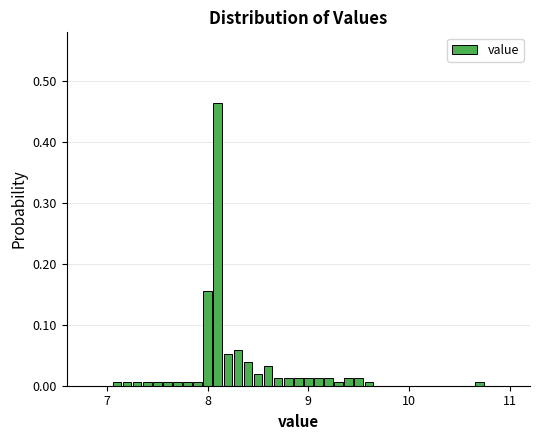

Read against the x-axis, roughly where is the centre of the tallest bar?

8.1